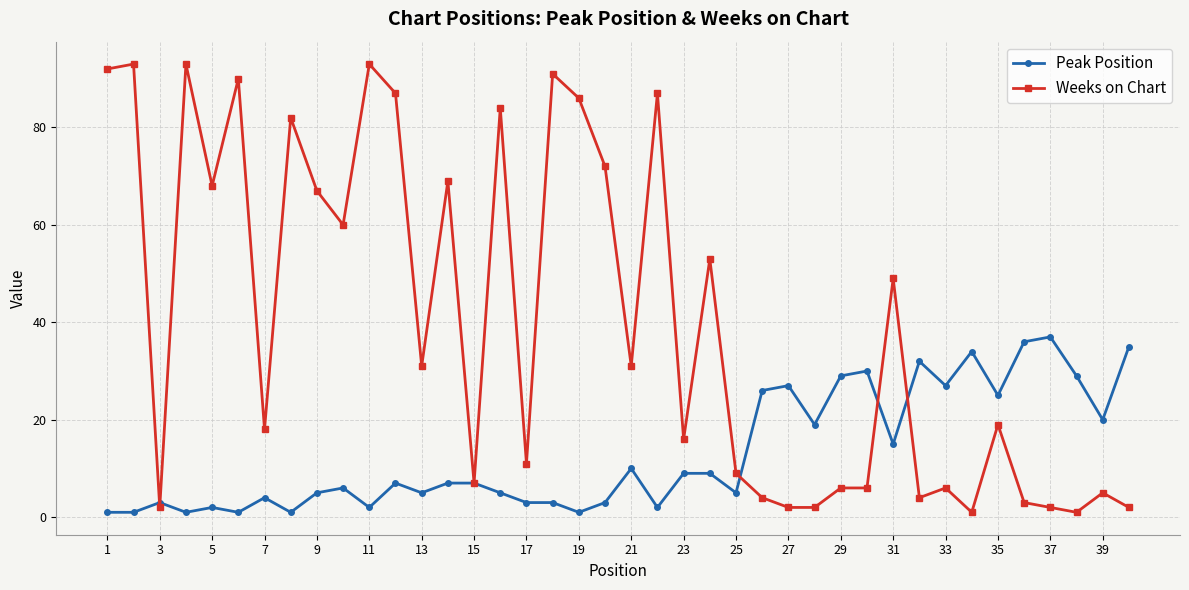

List the series in order of their peak value, lowest first.

Peak Position, Weeks on Chart